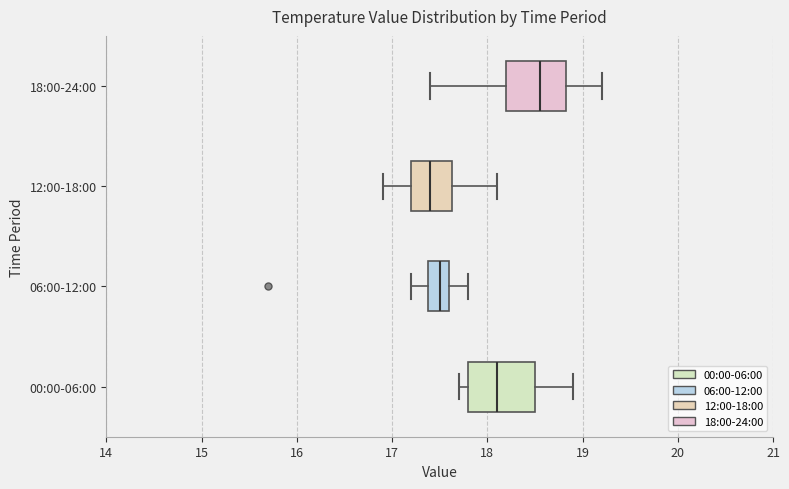

Reading bottom to top, read every box against the x-axis: the position of its median line, the range the box covers, and the ends of its whiskers. The values are not printed on the chart, so give them approximately, as read against the axis.

00:00-06:00: median 18.1, box 17.8 to 18.5, whiskers 17.7 to 18.9
06:00-12:00: median 17.5, box 17.4 to 17.6, whiskers 17.2 to 17.8
12:00-18:00: median 17.4, box 17.2 to 17.6, whiskers 16.9 to 18.1
18:00-24:00: median 18.6, box 18.2 to 18.8, whiskers 17.4 to 19.2